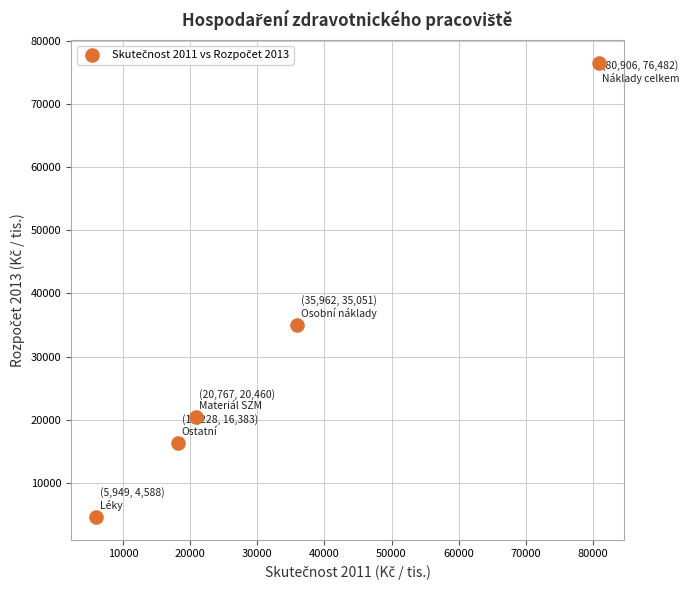

What Y value in the scatter plot is closest to 40535?

35051